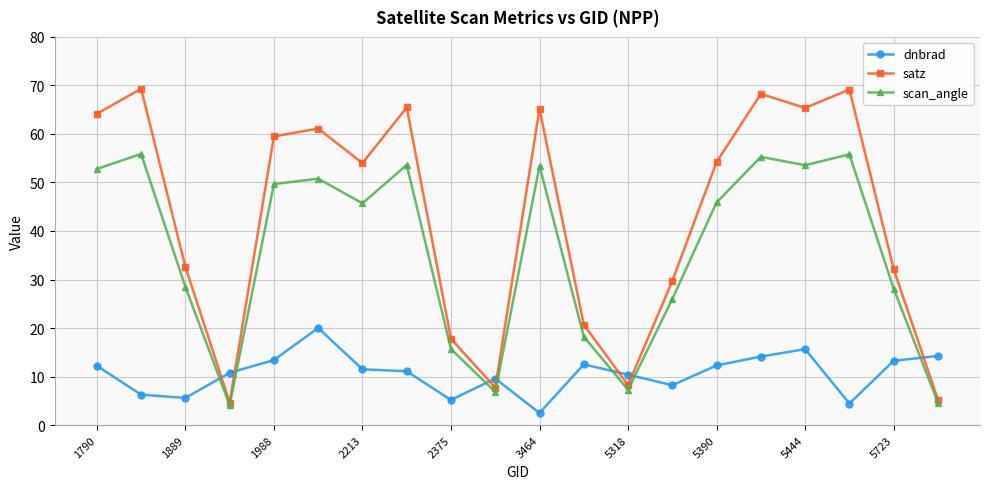

How many lines are shown in the chart?

3